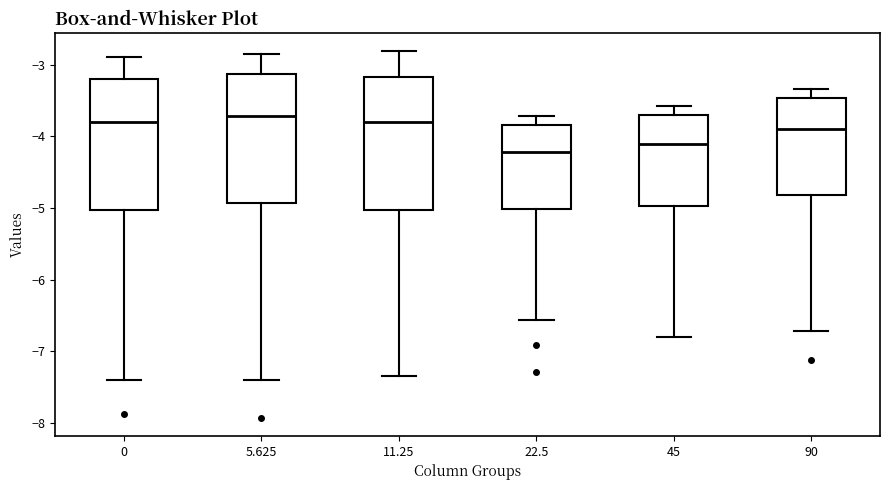

Reading left to right, read every box against the y-axis: the position of its median line, the range the box covers, and the ends of its whiskers. The values are not printed on the chart, so give them approximately, as read against the axis.

0: median -3.8, box -5.0 to -3.2, whiskers -7.4 to -2.9
5.625: median -3.7, box -4.9 to -3.1, whiskers -7.4 to -2.8
11.25: median -3.8, box -5.0 to -3.2, whiskers -7.3 to -2.8
22.5: median -4.2, box -5.0 to -3.8, whiskers -6.6 to -3.7
45: median -4.1, box -5.0 to -3.7, whiskers -6.8 to -3.6
90: median -3.9, box -4.8 to -3.5, whiskers -6.7 to -3.3